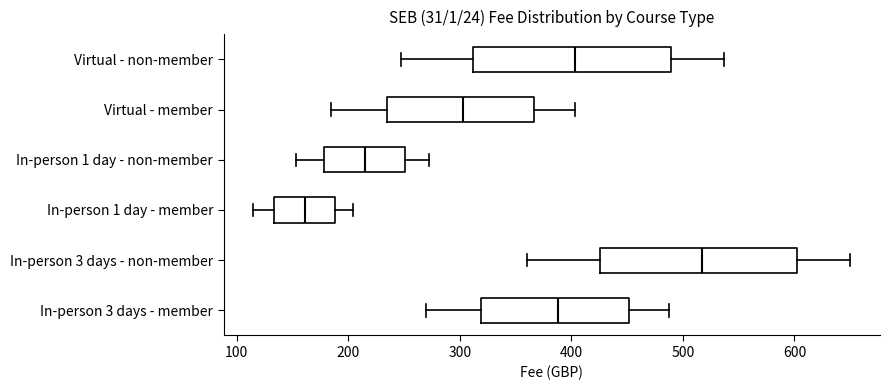

Reading bottom to top, transcribe this box plot: for each box, give where its median line is, the range the box spans, and where its two whiskers end, as read against the x-axis. The values are not printed on the chart, so give them approximately, as read against the axis.

In-person 3 days - member: median 390, box 320 to 450, whiskers 270 to 490
In-person 3 days - non-member: median 520, box 430 to 600, whiskers 360 to 650
In-person 1 day - member: median 160, box 130 to 190, whiskers 120 to 200
In-person 1 day - non-member: median 220, box 180 to 250, whiskers 150 to 270
Virtual - member: median 300, box 230 to 370, whiskers 190 to 400
Virtual - non-member: median 400, box 310 to 490, whiskers 250 to 540